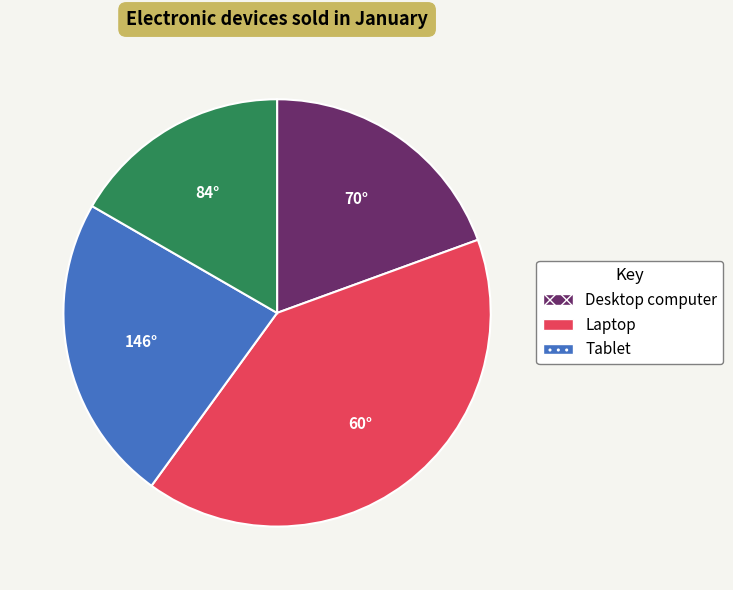

Is there any slice that represents more than half of the pie?

No